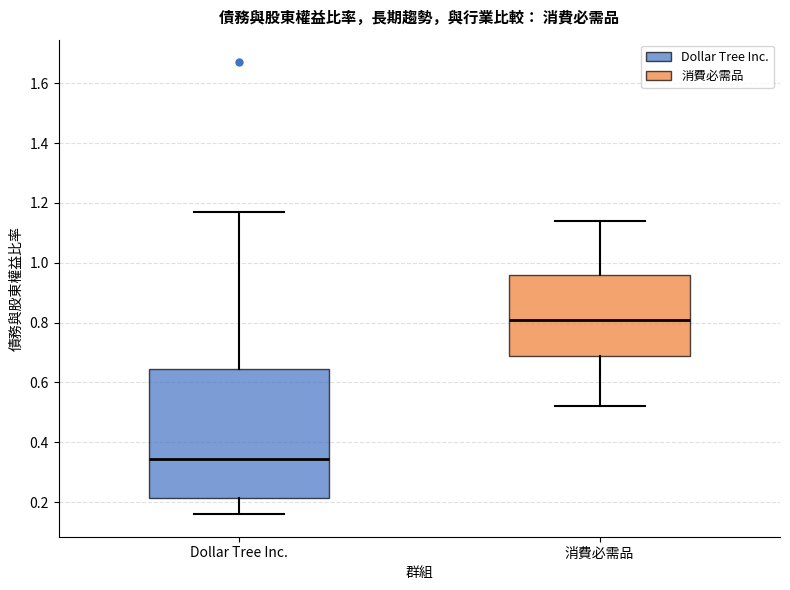

Reading left to right, transcribe this box plot: for each box, give where its median line is, the range the box spans, and where its two whiskers end, as read against the y-axis. The values are not printed on the chart, so give them approximately, as read against the axis.

Dollar Tree Inc.: median 0.34, box 0.22 to 0.64, whiskers 0.16 to 1.18
消費必需品: median 0.82, box 0.68 to 0.96, whiskers 0.52 to 1.14